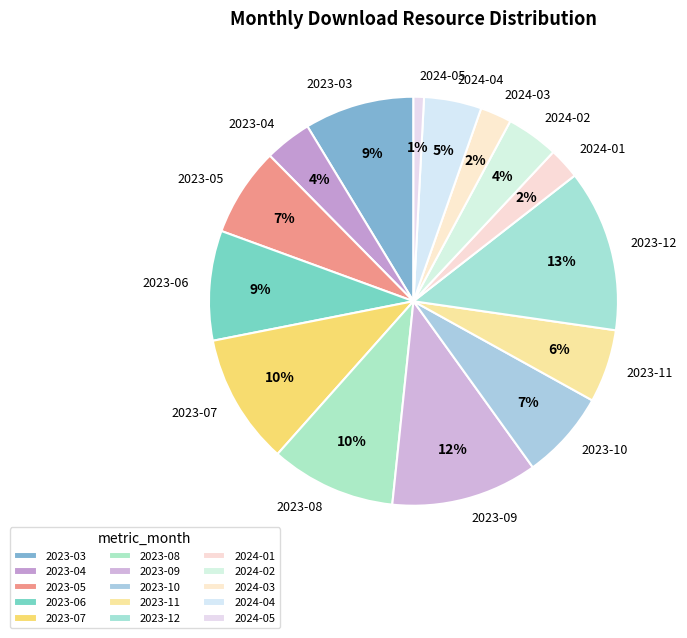

Is it true that 2023-10 is 7% of the pie?

True